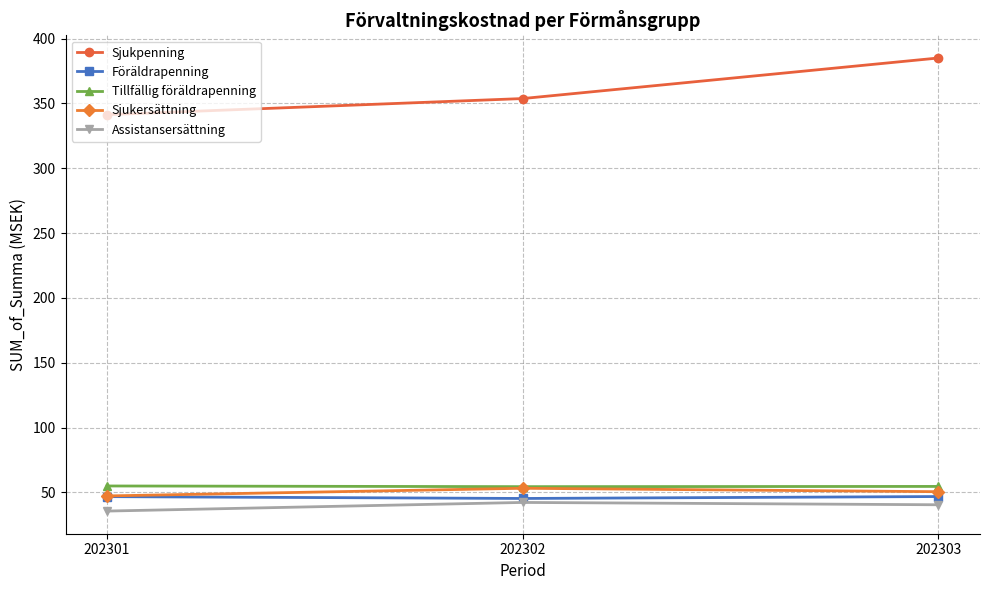

What is the approximate value of Sjukpenning at 202302?

353.8